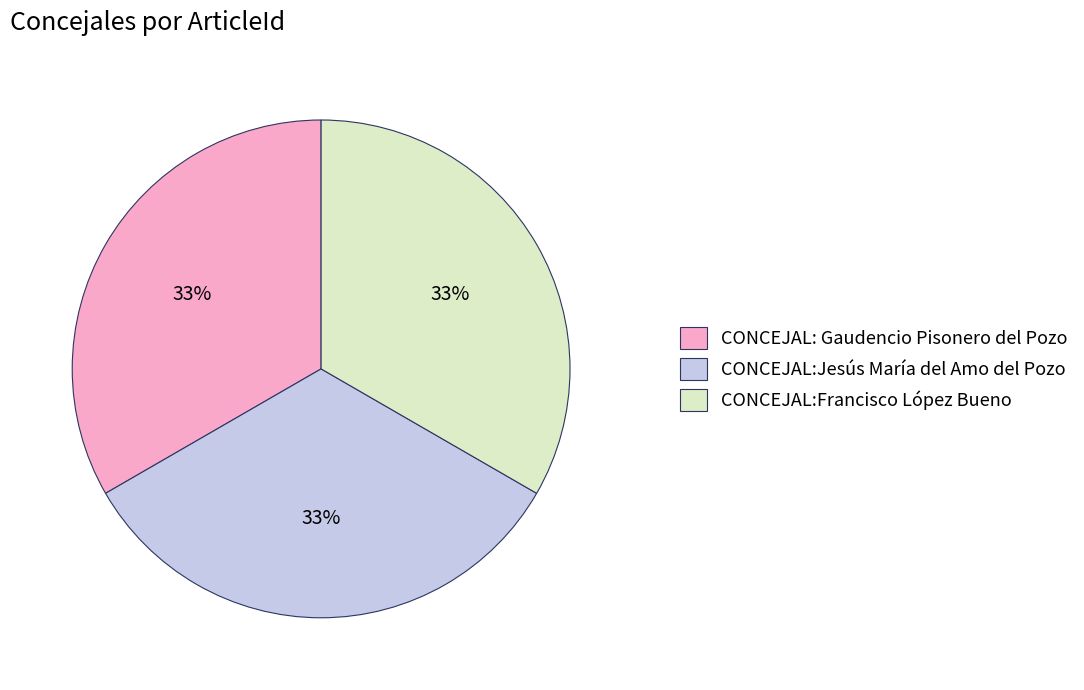

To the nearest percent, what is the average slice percentage?

33%